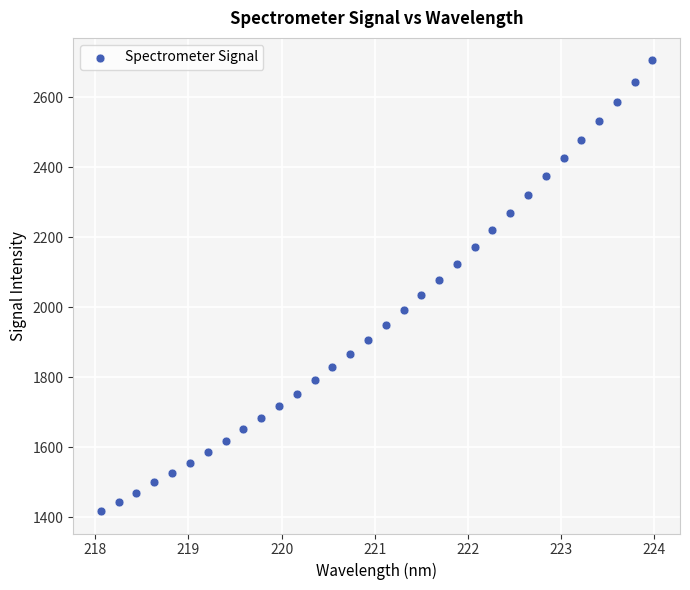

What is the range of X values (max minus min)?

5.9